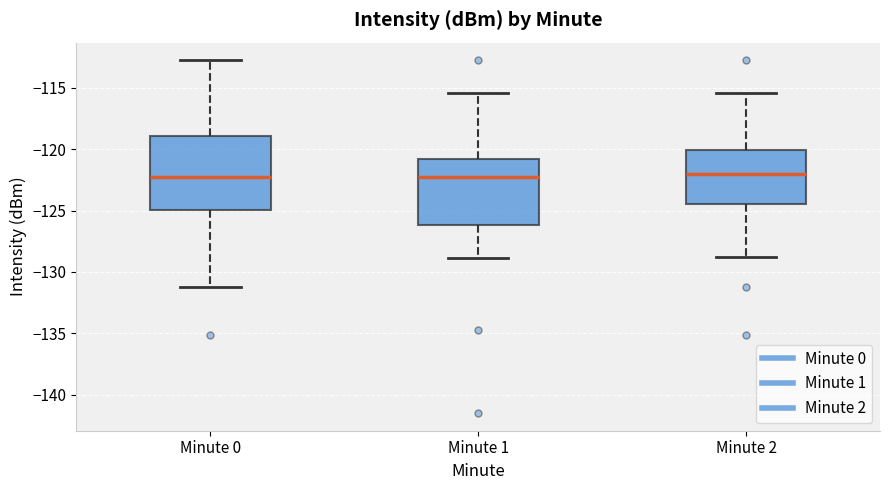

Comparing the boxes themselves (not the whiskers), which one is the tallest?

Minute 0